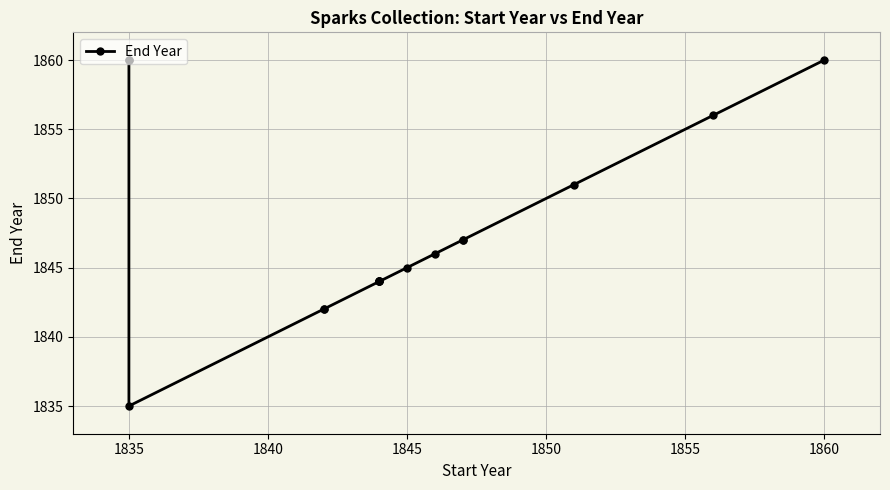

How many lines are shown in the chart?

1